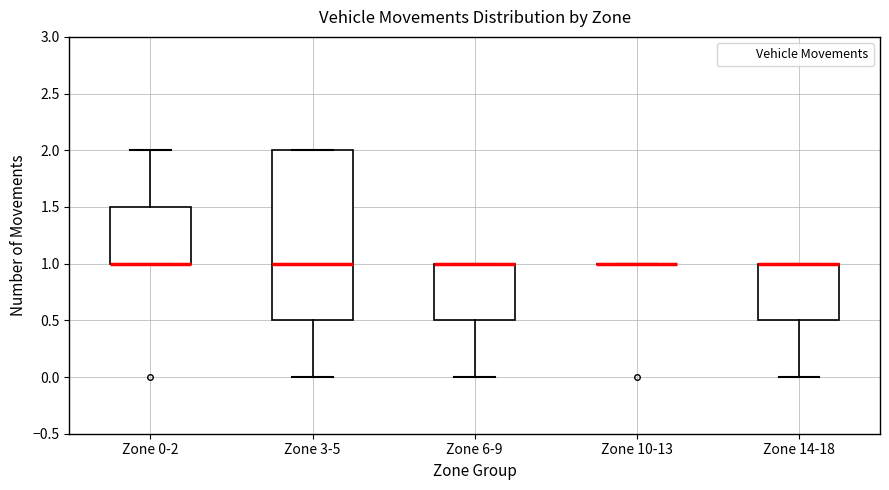

Where is the upper edge of the box for Zone 0-2 on the y-axis? The values are not printed on the chart, so give them approximately, as read against the axis.

1.5